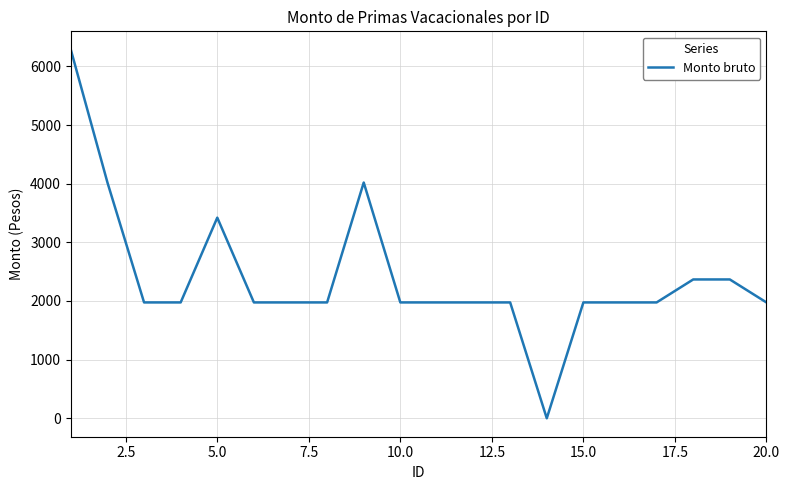

What is the difference between the maximum and minimum values?

6282.8